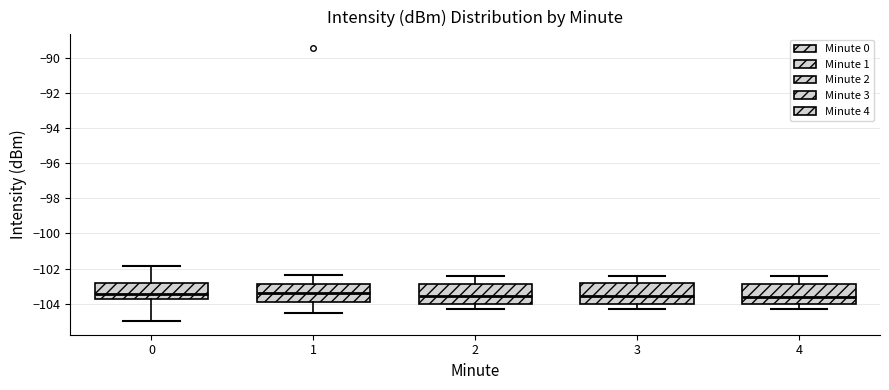

Reading left to right, transcribe this box plot: for each box, give where its median line is, the range the box spans, and where its two whiskers end, as read against the y-axis. The values are not printed on the chart, so give them approximately, as read against the axis.

0: median -103.4, box -103.8 to -102.8, whiskers -105.0 to -101.8
1: median -103.4, box -103.8 to -102.8, whiskers -104.6 to -102.4
2: median -103.6, box -104.0 to -102.8, whiskers -104.4 to -102.4
3: median -103.6, box -104.0 to -102.8, whiskers -104.4 to -102.4
4: median -103.6, box -104.0 to -102.8, whiskers -104.4 to -102.4